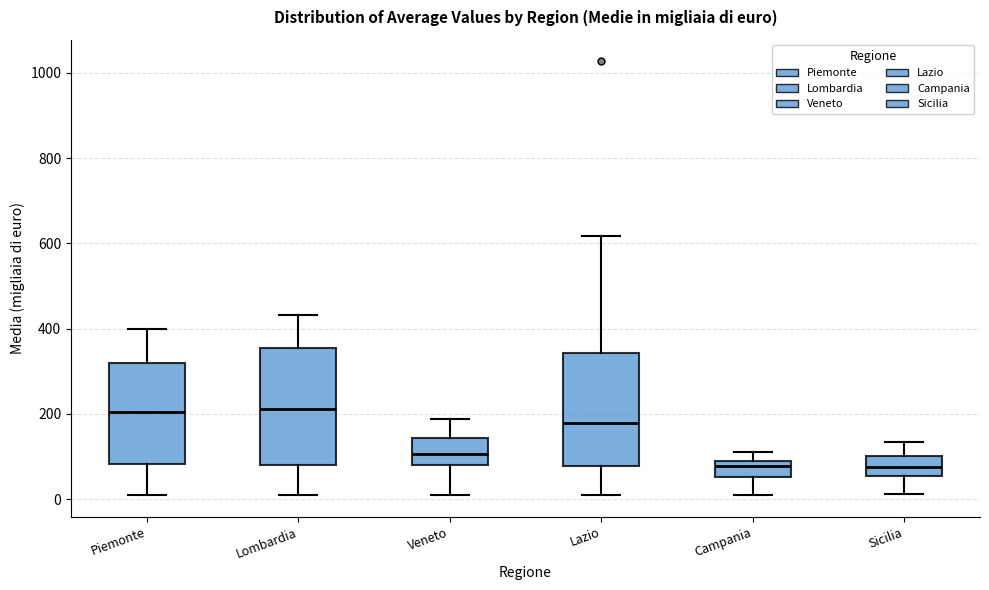

Where does the median line of the box for Lazio sit on the y-axis? The values are not printed on the chart, so give them approximately, as read against the axis.

180